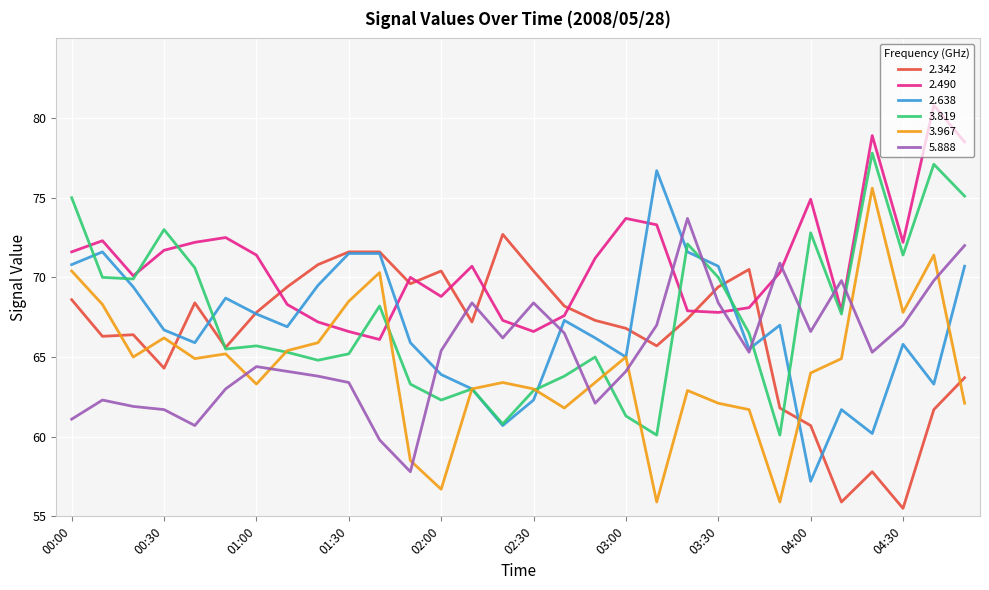

After their last crossing, which series has the higher values: 2.342 or 3.967?

2.342